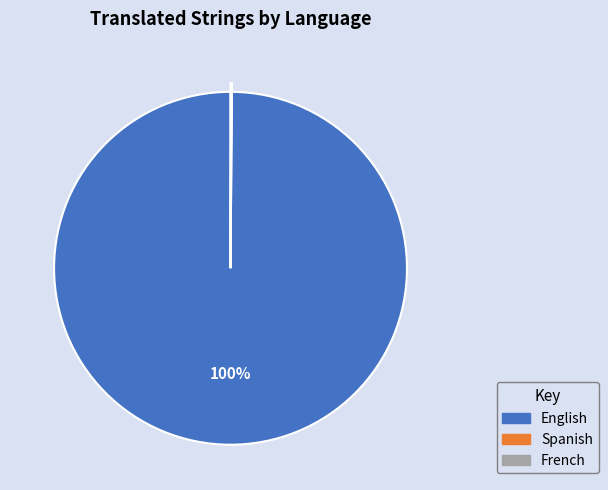

To the nearest percent, what portion does English represent?

100%